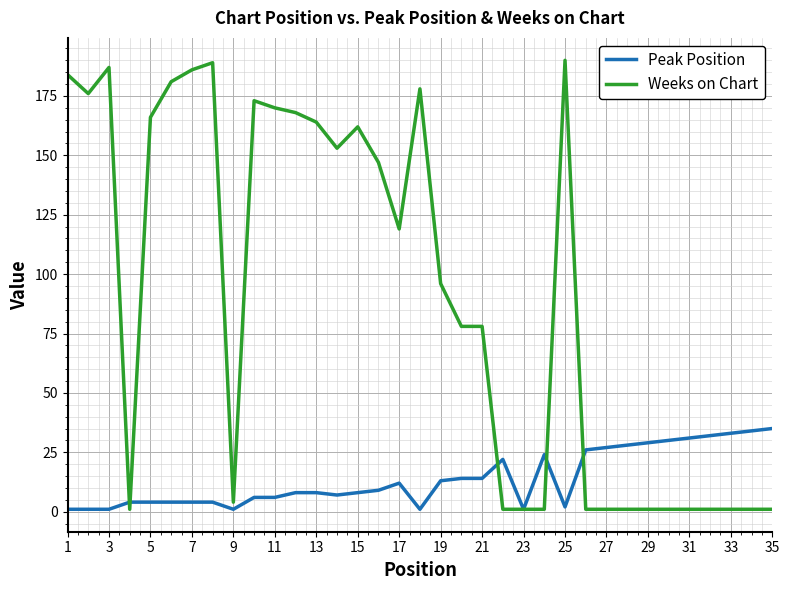

Which series has the largest total across all categories?

Weeks on Chart